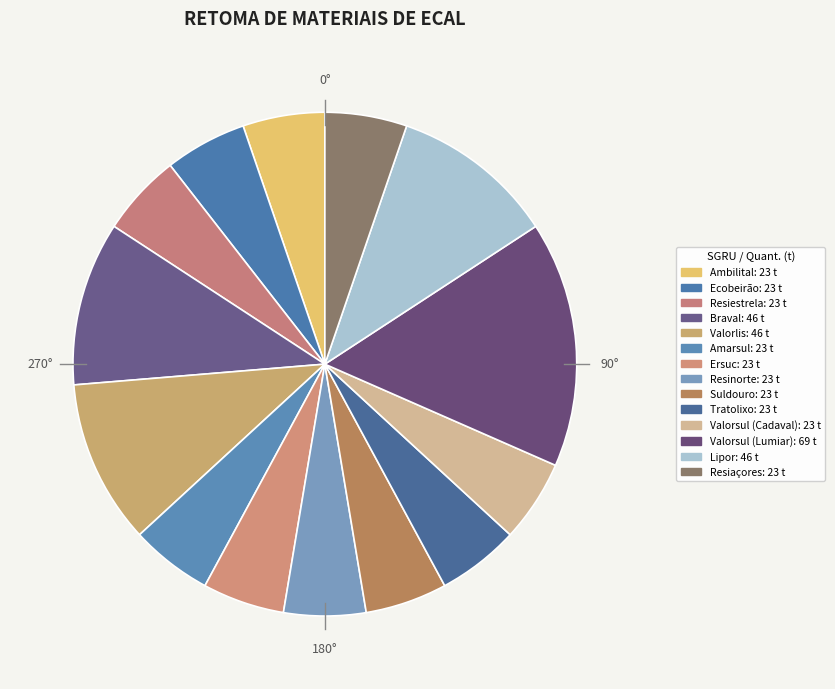

To the nearest percent, what is the average slice percentage?

7%